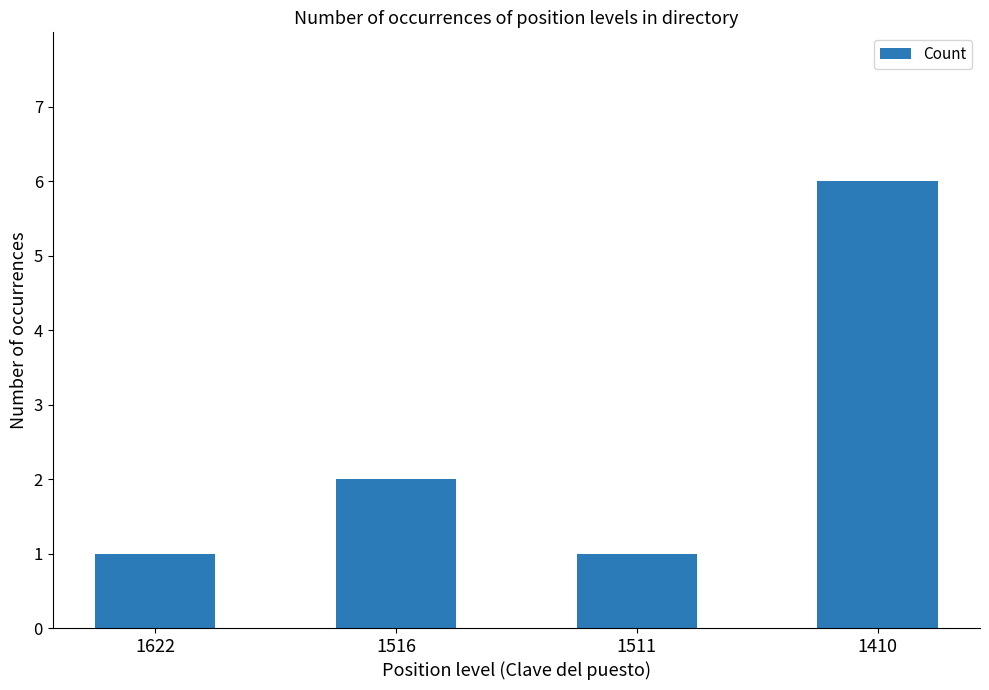

Reading left to right, extract all data points from this chart.

1622=1	1516=2	1511=1	1410=6